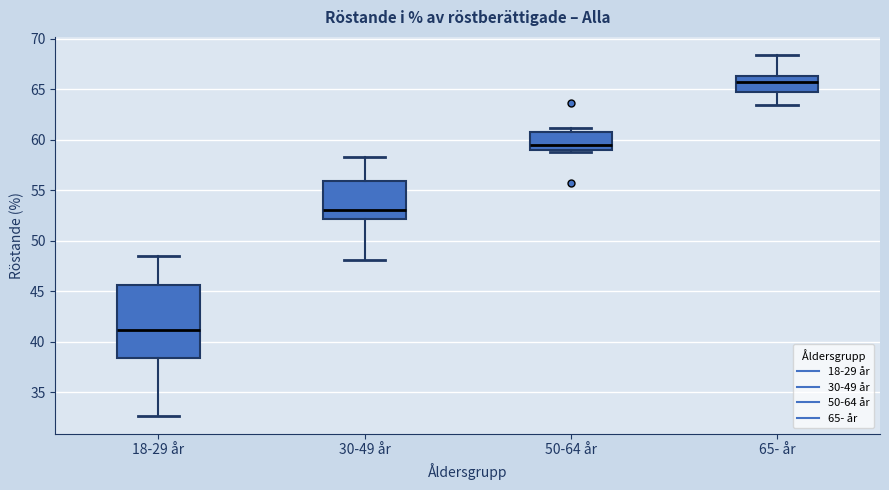

Reading left to right, transcribe this box plot: for each box, give where its median line is, the range the box spans, and where its two whiskers end, as read against the y-axis. The values are not printed on the chart, so give them approximately, as read against the axis.

18-29 år: median 41.0, box 38.5 to 45.5, whiskers 32.5 to 48.5
30-49 år: median 53.0, box 52.0 to 56.0, whiskers 48.0 to 58.5
50-64 år: median 59.5, box 59.0 to 61.0, whiskers 59.0 (just below the box's lower edge) to 61.0 (just above the box's upper edge)
65- år: median 65.5, box 65.0 to 66.5, whiskers 63.5 to 68.5